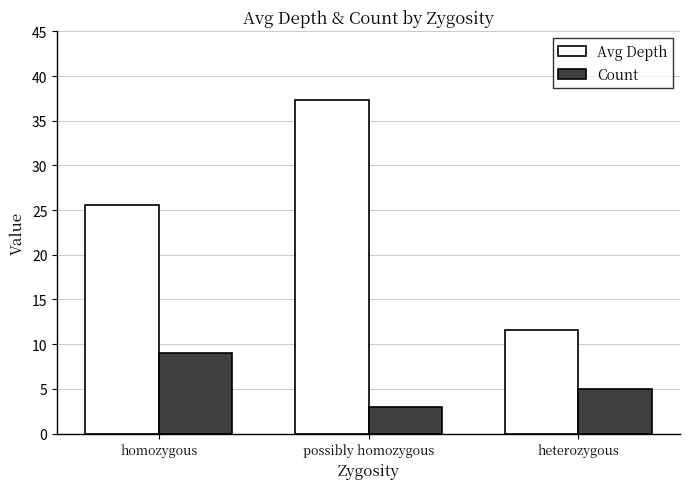

The Count series shows 5.0 at heterozygous. True or false?

True